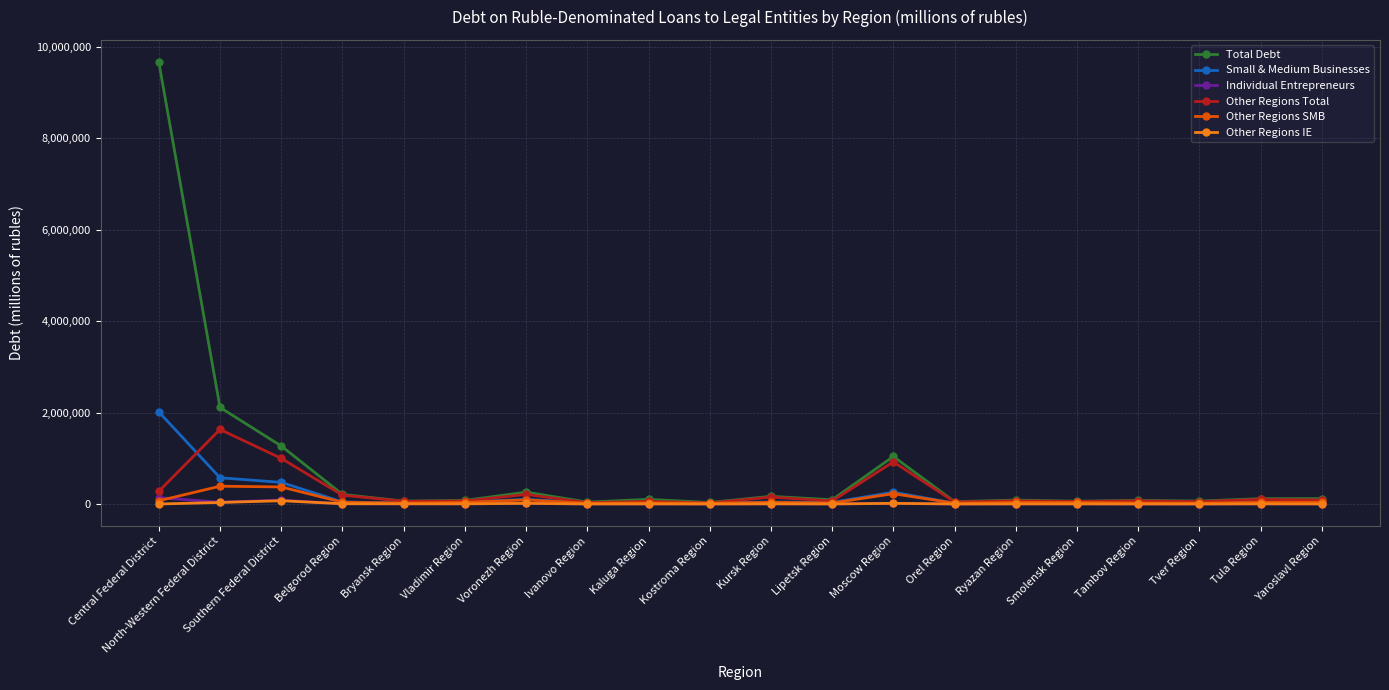

How many lines are shown in the chart?

6